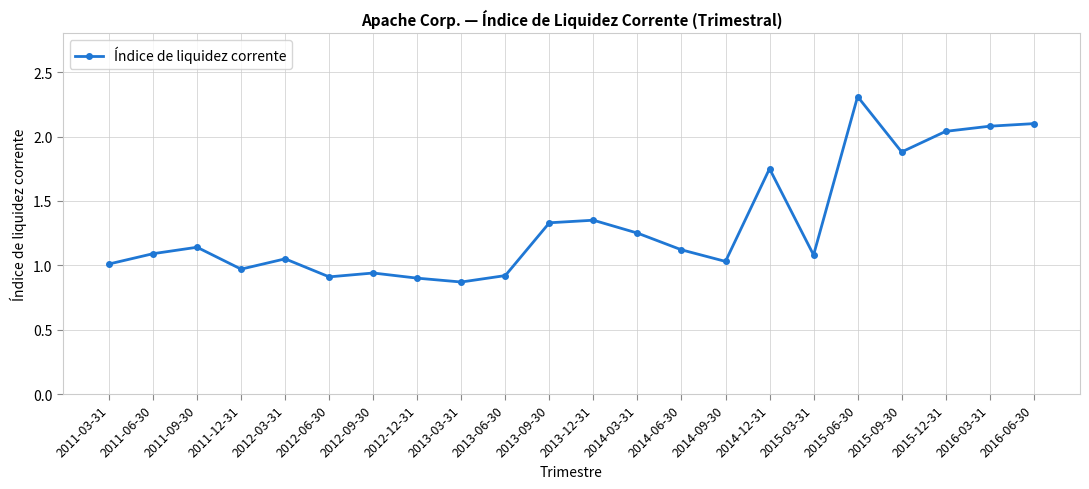

What is the greatest value displayed?

2.3